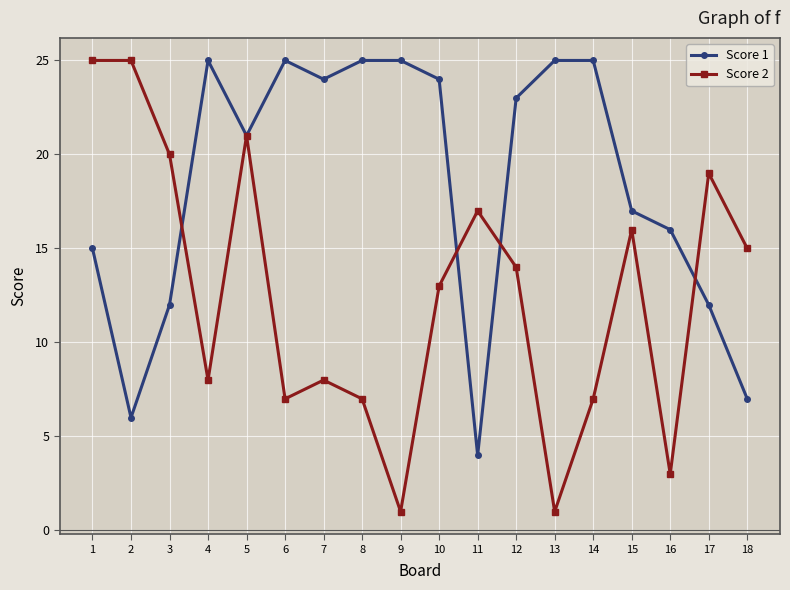

How many data points does each series have?

18